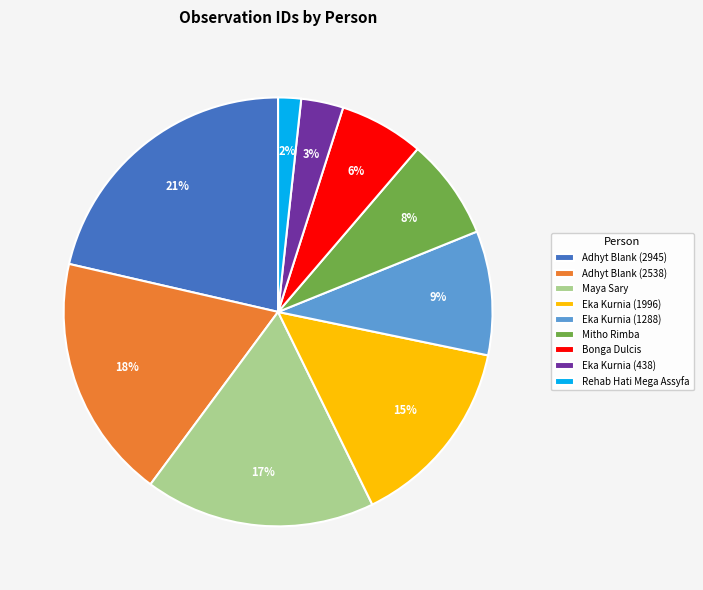

To the nearest percent, what is the difference between the Eka Kurnia (1288) and Bonga Dulcis slice percentages?

3%